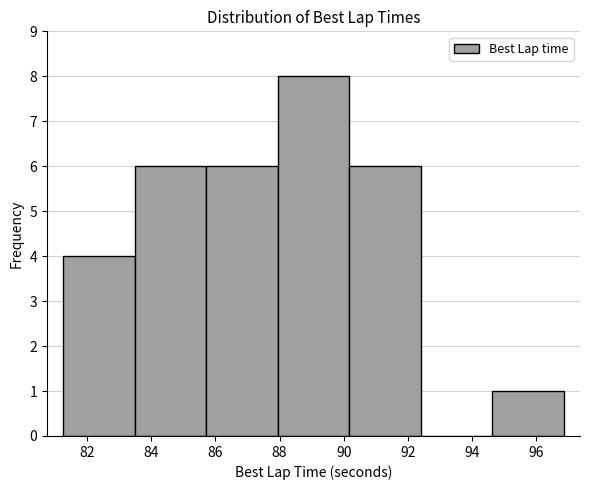

Reading left to right, transcribe this chart: for each bar, give the range it covers on the x-axis and its height. Neither the bar edges nor the heights are printed on the chart, so give them approximately, as read against the axes.

81.2 to 83.4: 4
83.4 to 85.8: 6
85.8 to 88.0: 6
88.0 to 90.2: 8
90.2 to 92.4: 6
92.4 to 94.6: 0
94.6 to 96.8: 1